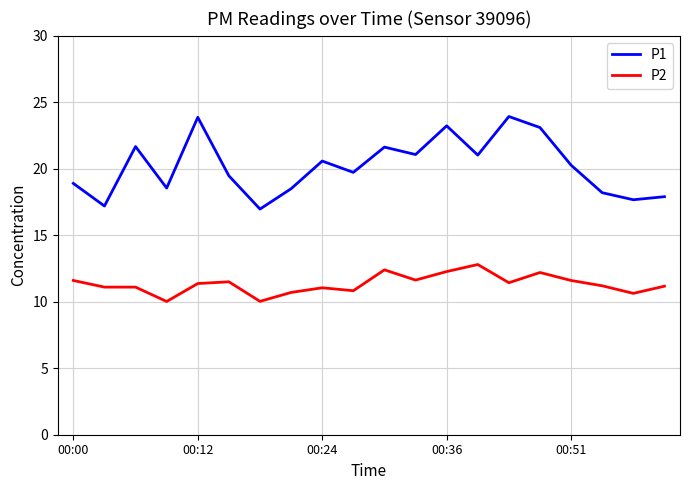

What is the greatest value displayed?

23.9